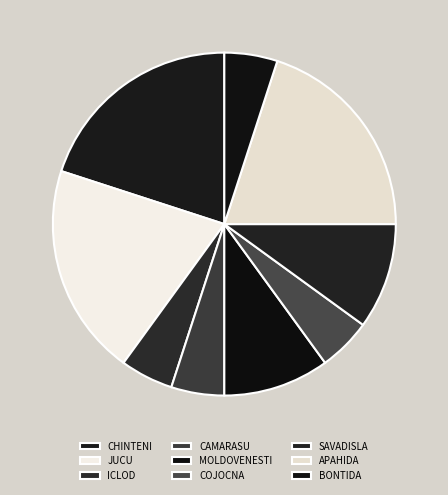

What is the ratio of the value at JUCU to the value at BONTIDA?

4.0